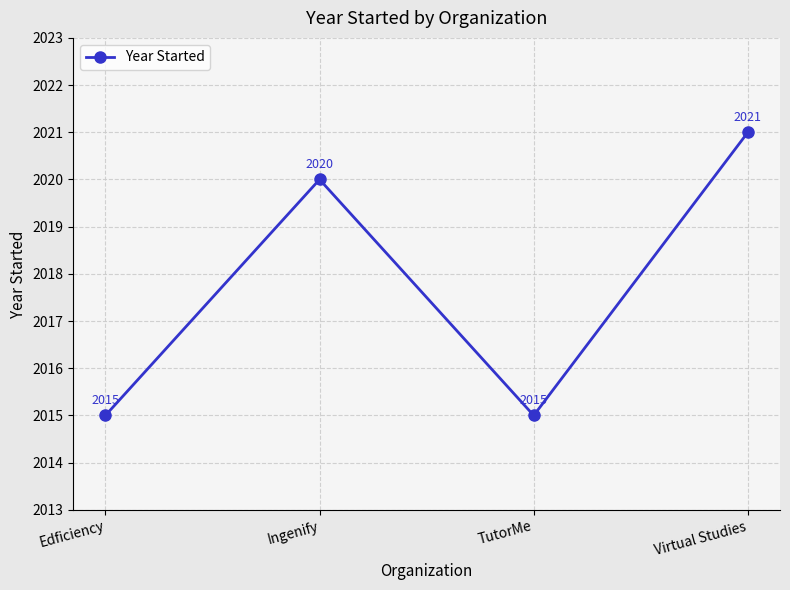

What is the greatest value displayed?

2021